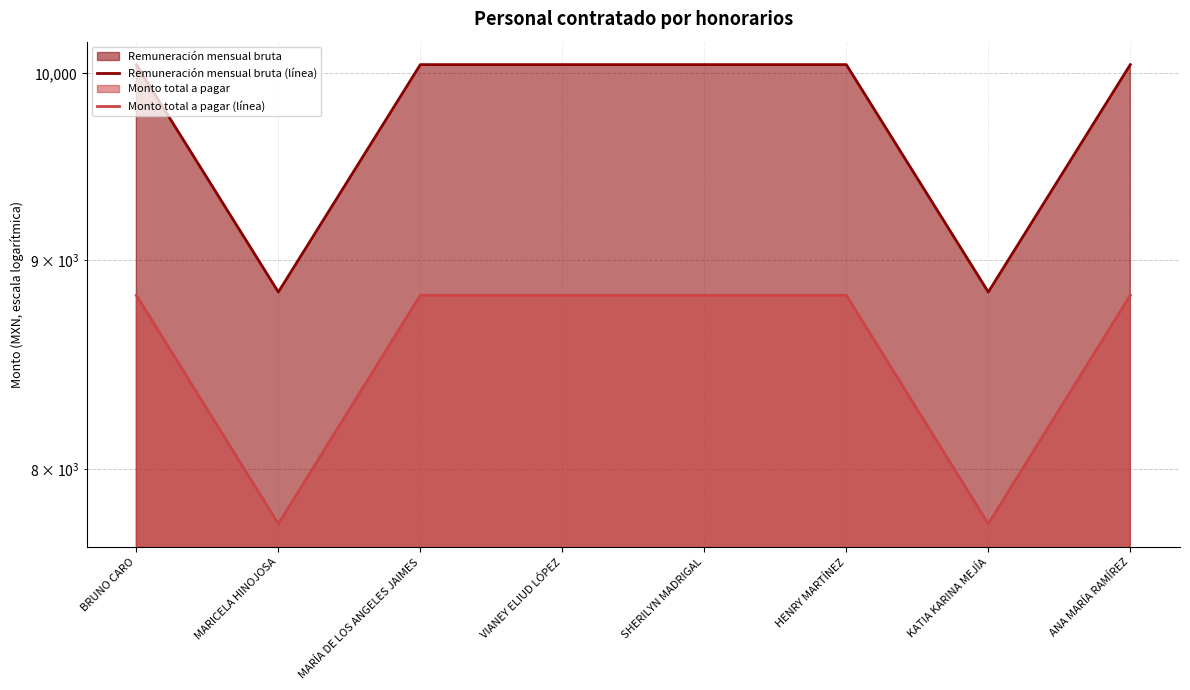

Read the Monto total a pagar (línea) value at ANA MARÍA RAMÍREZ.

8824.1